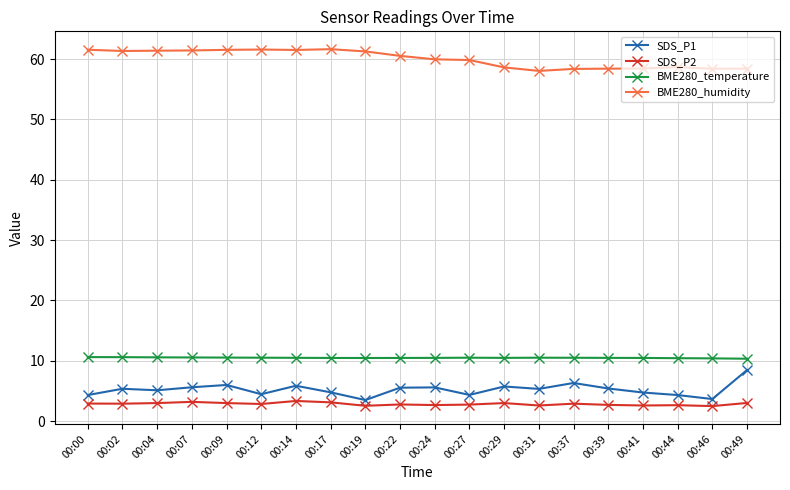

What is the value of the SDS_P1 point at the 11th from the left?

5.6